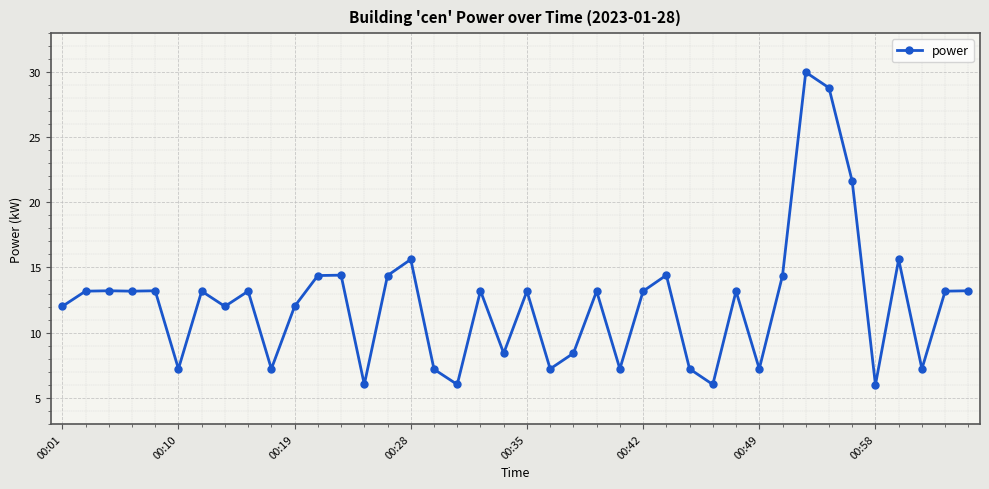

What is the average value?

12.2